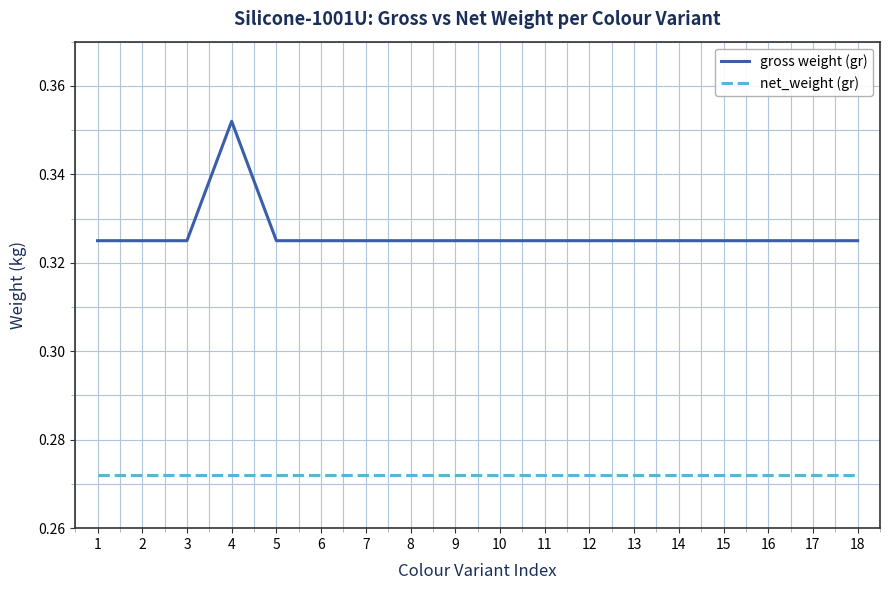

Which series has the largest range (max minus min)?

gross weight (gr)